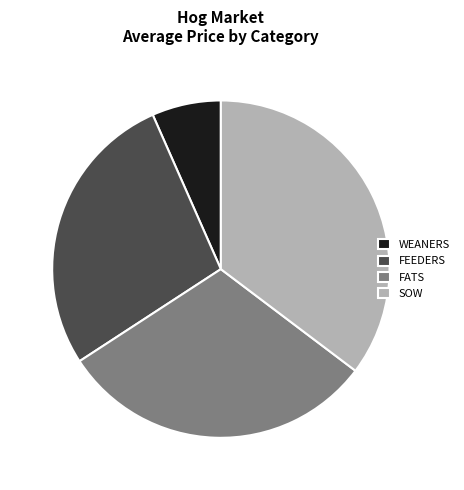

The SOW slice represents 21% of the pie. True or false?

False